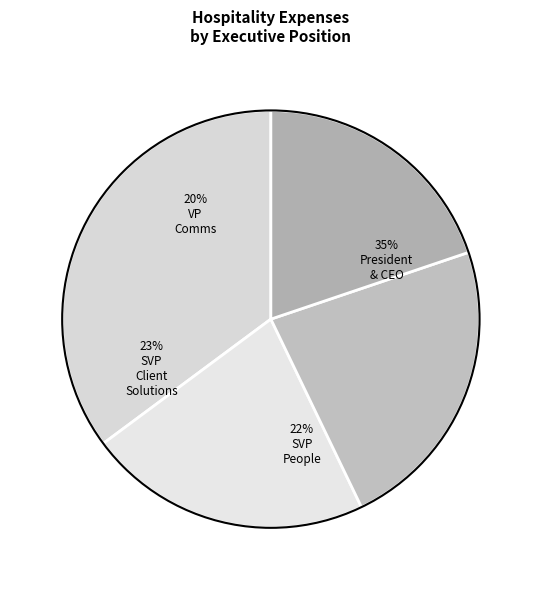

Which category has the biggest portion of the pie?

001-President & CEO